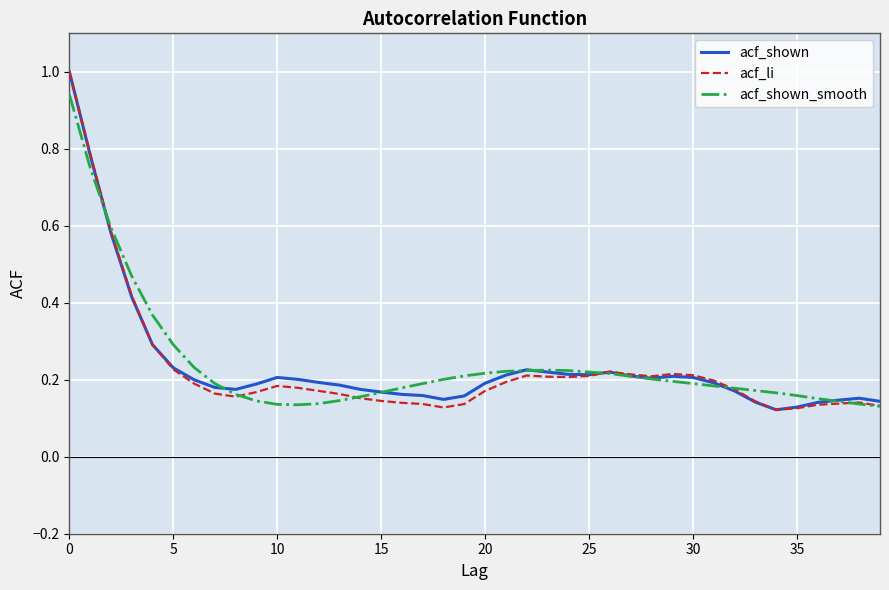

What are all the series names shown in the legend?

acf_shown, acf_li, acf_shown_smooth